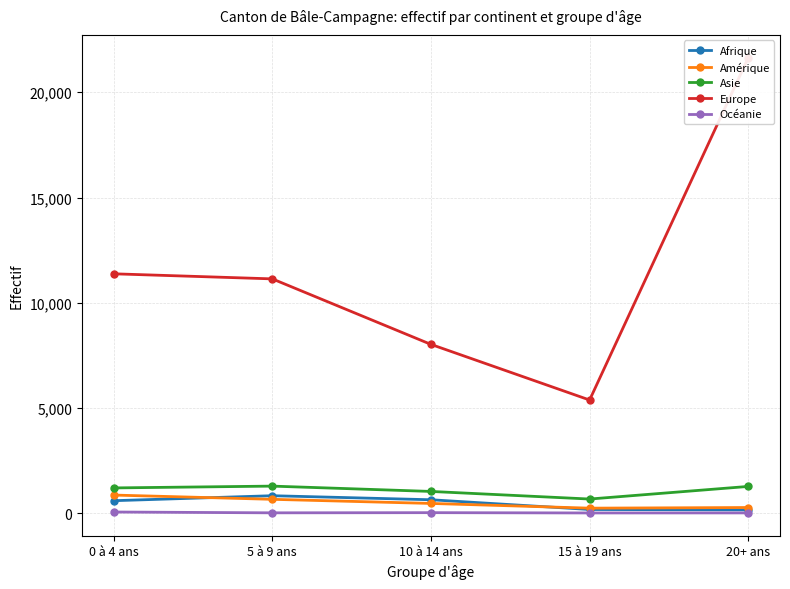

True or false: Amérique and Océanie cross at least once.

False